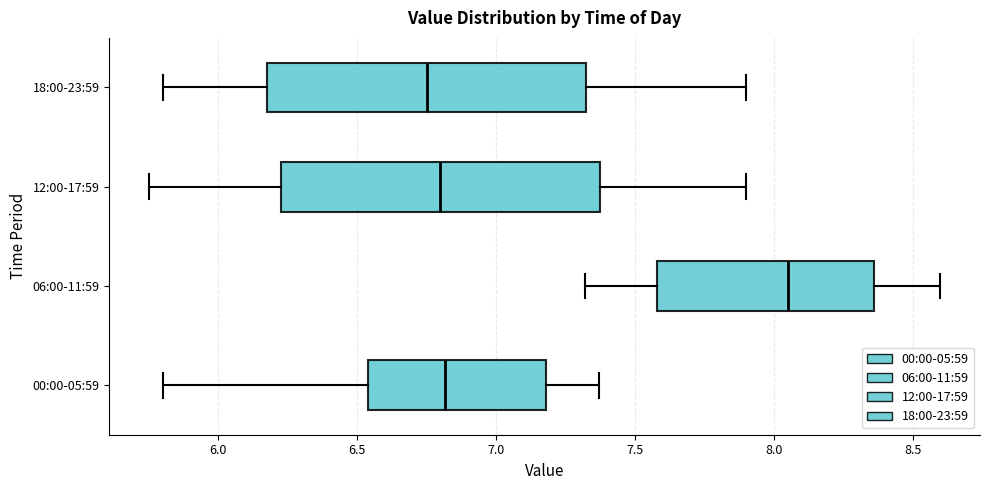

Reading bottom to top, read every box against the x-axis: the position of its median line, the range the box covers, and the ends of its whiskers. The values are not printed on the chart, so give them approximately, as read against the axis.

00:00-05:59: median 6.80, box 6.55 to 7.20, whiskers 5.80 to 7.35
06:00-11:59: median 8.05, box 7.60 to 8.35, whiskers 7.30 to 8.60
12:00-17:59: median 6.80, box 6.25 to 7.40, whiskers 5.75 to 7.90
18:00-23:59: median 6.75, box 6.20 to 7.35, whiskers 5.80 to 7.90